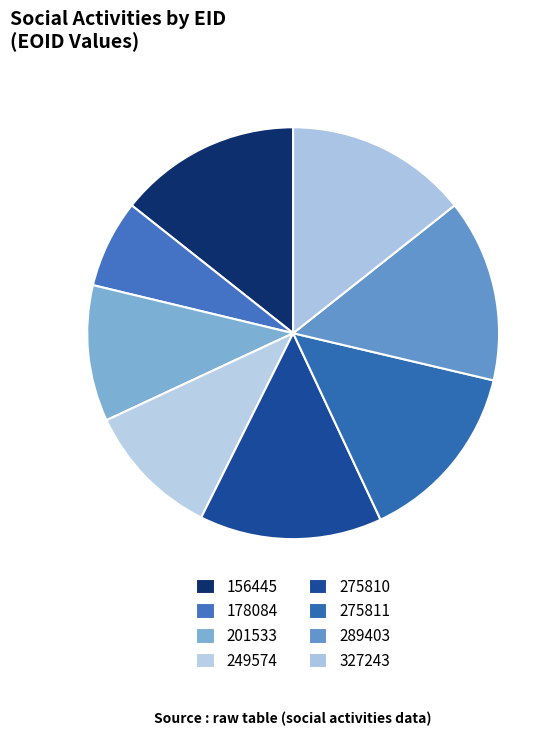

True or false: 275810 accounts for 21% of the total.

False